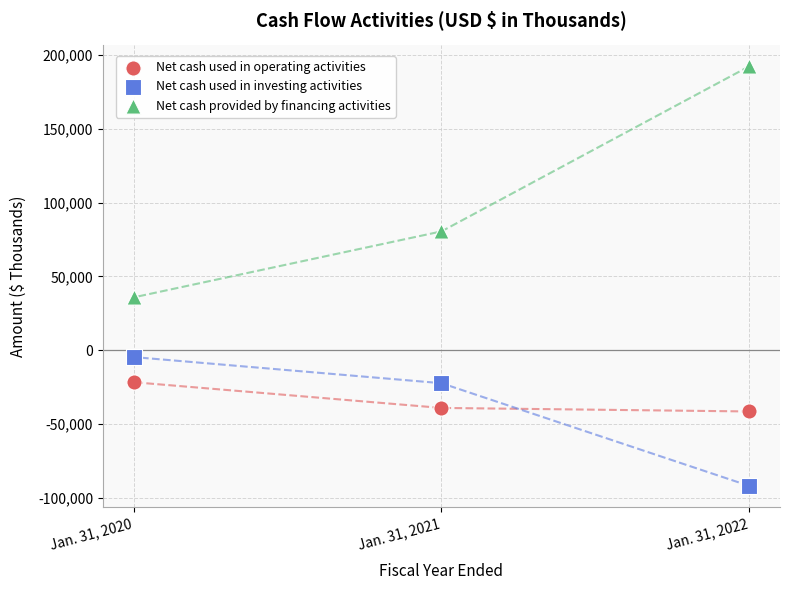

In the Net cash provided by financing activities series, what Y value is closest to 114095?

80501